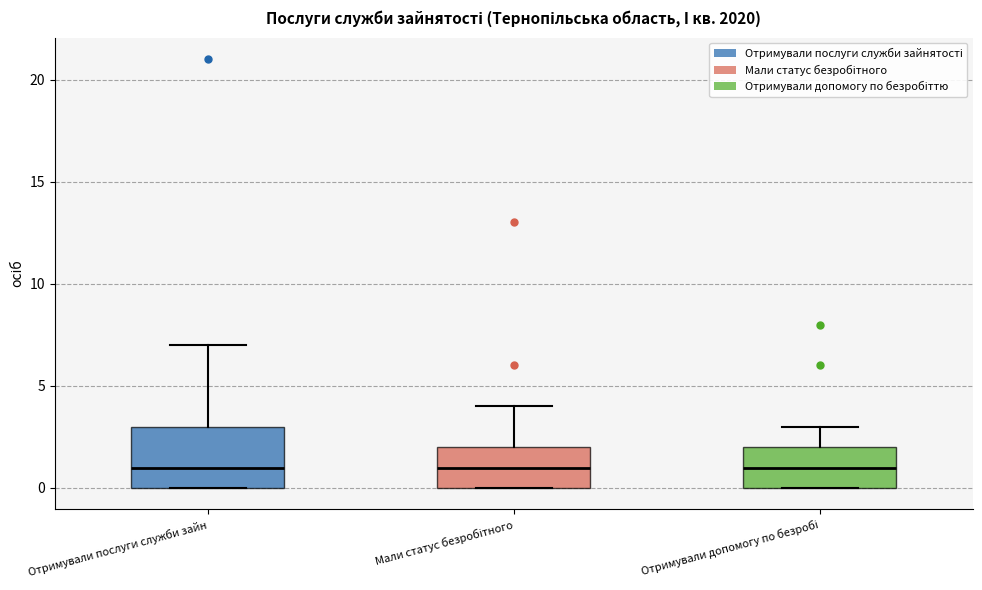

Where does the median line of the box for Отримували послуги служби зайн sit on the y-axis? The values are not printed on the chart, so give them approximately, as read against the axis.

1